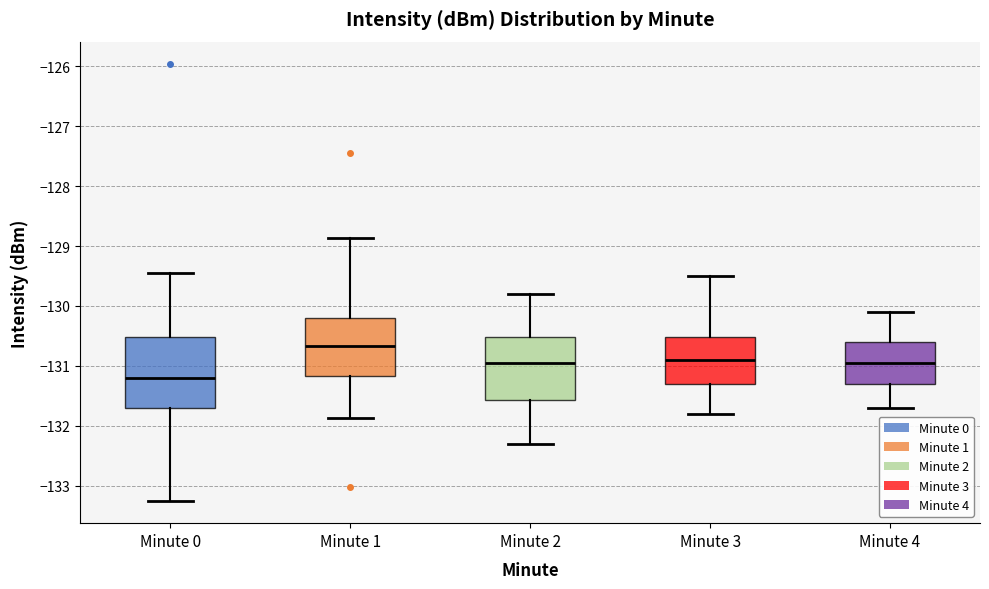

Reading left to right, read every box against the y-axis: the position of its median line, the range the box covers, and the ends of its whiskers. The values are not printed on the chart, so give them approximately, as read against the axis.

Minute 0: median -131.2, box -131.7 to -130.5, whiskers -133.3 to -129.4
Minute 1: median -130.7, box -131.2 to -130.2, whiskers -131.9 to -128.9
Minute 2: median -130.9, box -131.6 to -130.5, whiskers -132.3 to -129.8
Minute 3: median -130.9, box -131.3 to -130.5, whiskers -131.8 to -129.5
Minute 4: median -130.9, box -131.3 to -130.6, whiskers -131.7 to -130.1